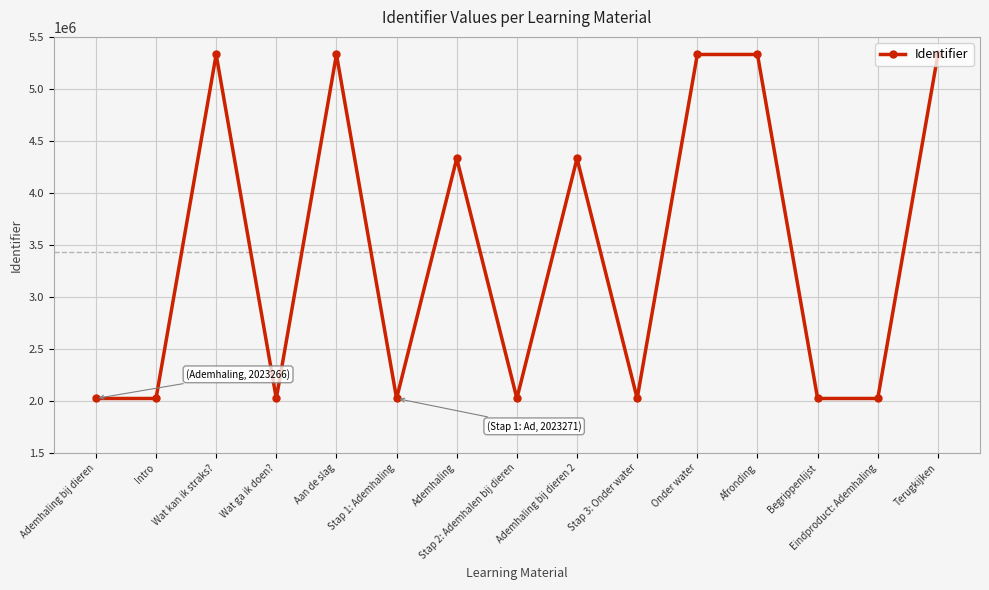

What is the difference between the maximum and minimum values?

3307565